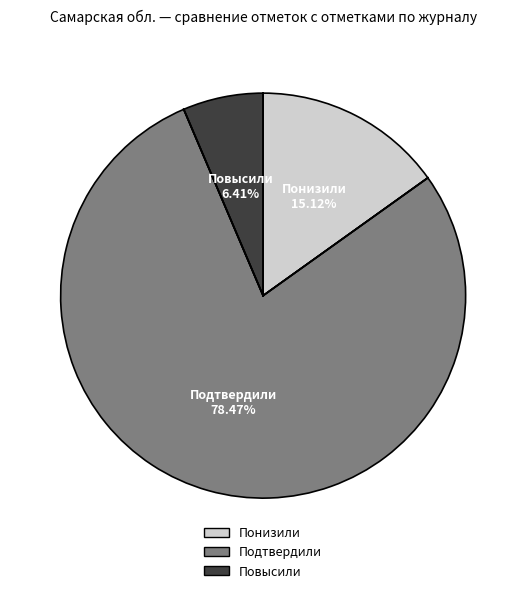

Is it true that Повысили is 6% of the pie?

True